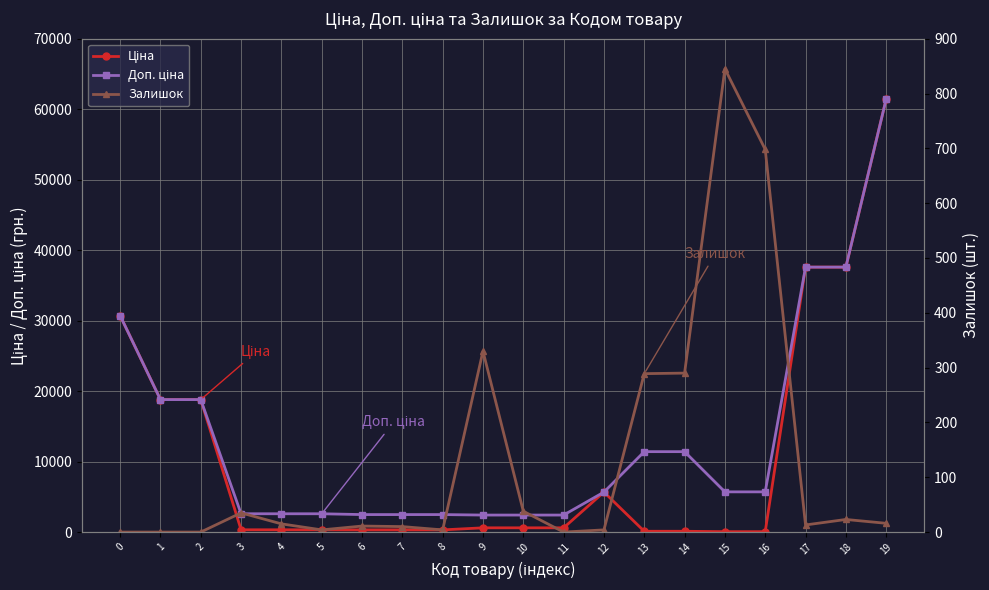

Reading left to right, transcribe all the data shown in this chart.

Ціна: 30717.1	18796.8	18796.8	324.8	324.8	324.8	310.3	310.3	310.3	603.7	603.7	603.7	5673.8	114.1	114.1	57.0	57.0	37593.6	37593.6	61434.3
Доп. ціна: 30717.1	18796.8	18796.8	2598.3	2598.3	2598.3	2482.4	2482.4	2482.4	2414.8	2414.8	2414.8	5673.8	11410.0	11410.0	5705.0	5705.0	37593.6	37593.6	61434.3
Залишок: 0.0	0.0	0.0	35.0	15.0	4.0	11.0	10.0	4.0	330.0	38.0	0.0	4.0	289.0	290.0	845.0	698.0	13.0	23.0	16.0